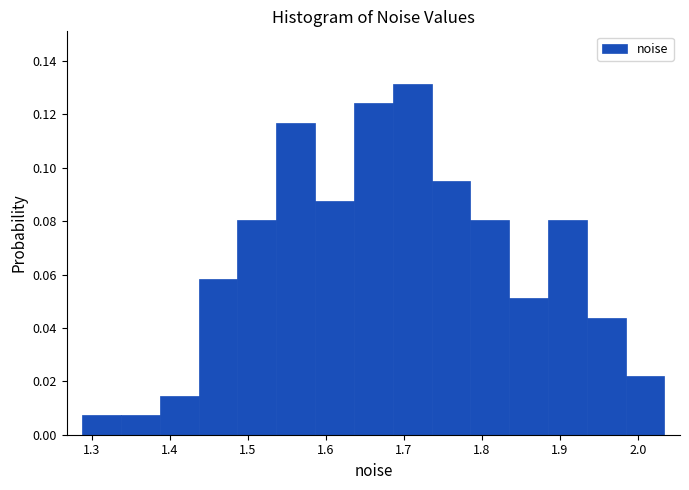

How tall is the bar that spans 1.49 to 1.54 on the x-axis? Neither the bar edges nor the heights are printed on the chart, so give them approximately, as read against the axes.

0.080